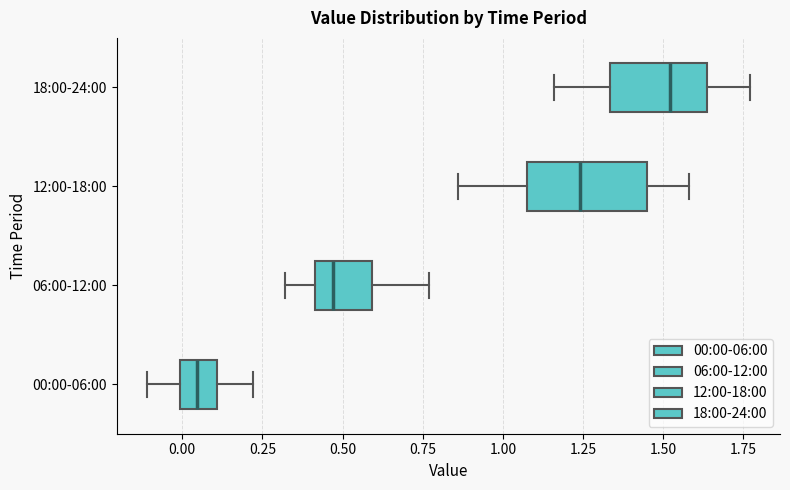

Which box is the widest, from its left edge to its right edge?

12:00-18:00